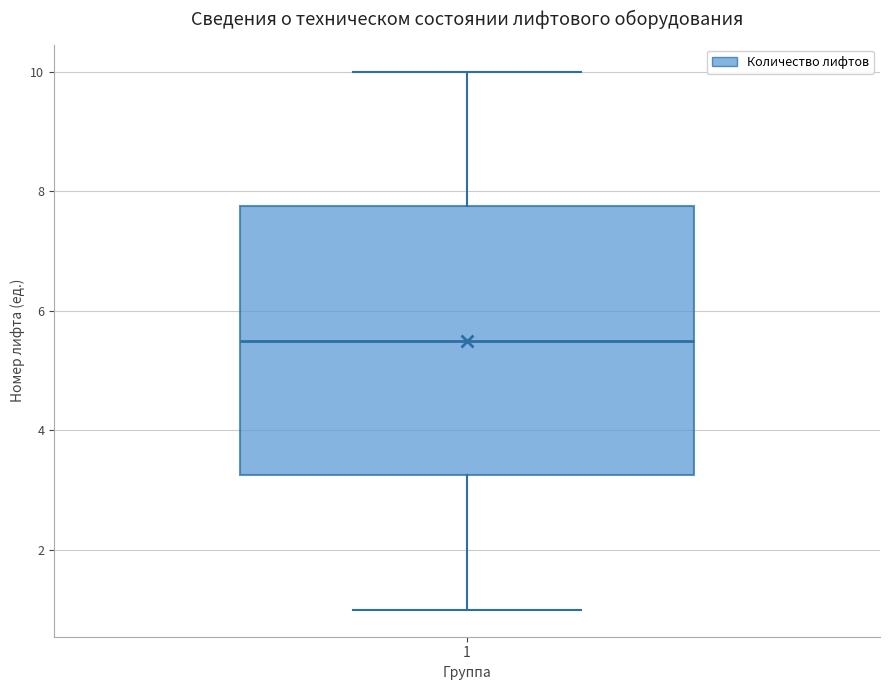

Transcribe this box plot: give where the median line is, the range the box spans, and where the two whiskers end, as read against the y-axis. The values are not printed on the chart, so give them approximately, as read against the axis.

median 5.6, box 3.2 to 7.8, whiskers 1.0 to 10.0